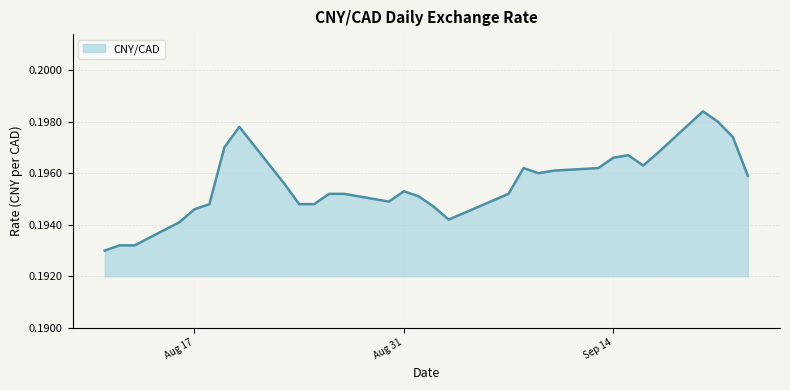

Reading left to right, extract all data points from this chart.

0.2	0.2	0.2	0.2	0.2	0.2	0.2	0.2	0.2	0.2	0.2	0.2	0.2	0.2	0.2	0.2	0.2	0.2	0.2	0.2	0.2	0.2	0.2	0.2	0.2	0.2	0.2	0.2	0.2	0.2	0.2